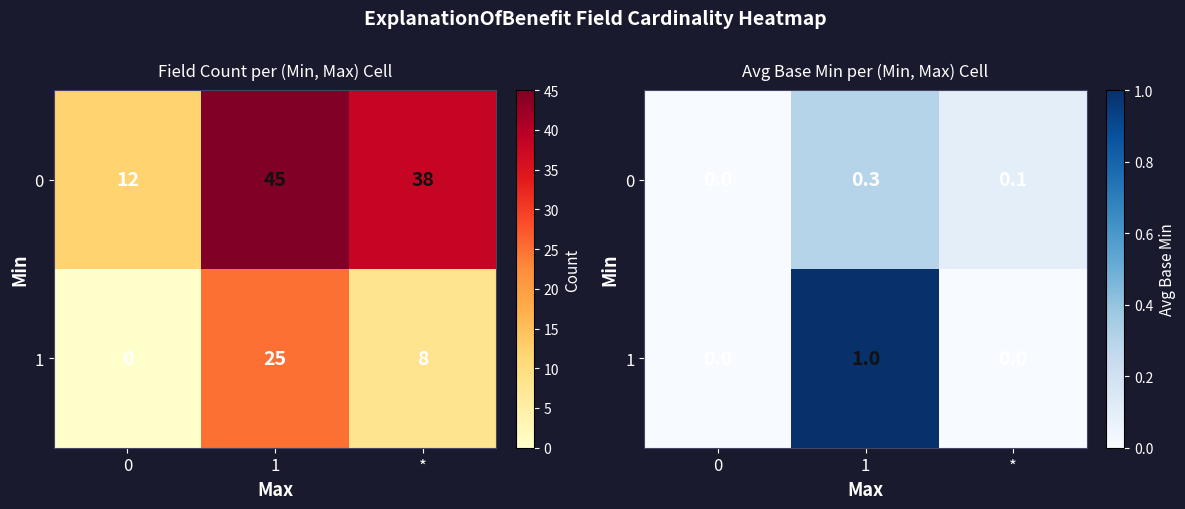

Which has a higher value, 0 or *?

*